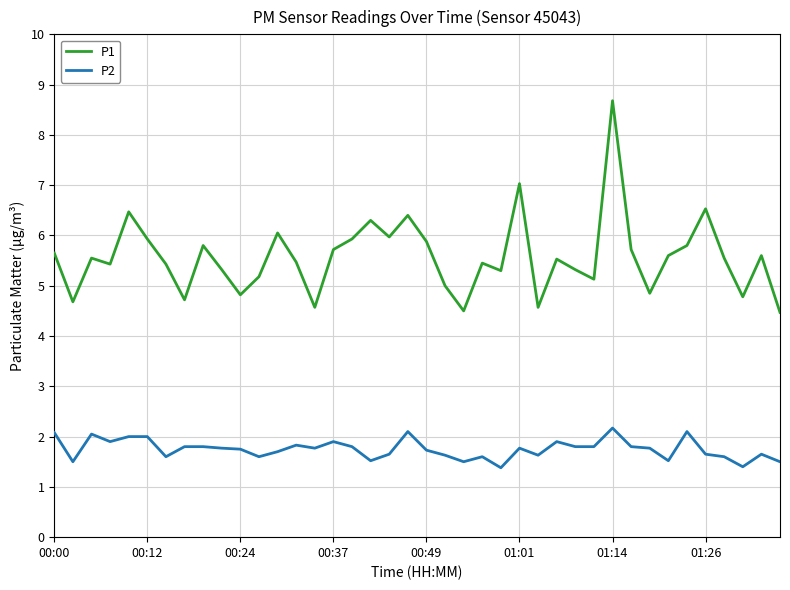

What is the lowest value of the P2 series?

1.4